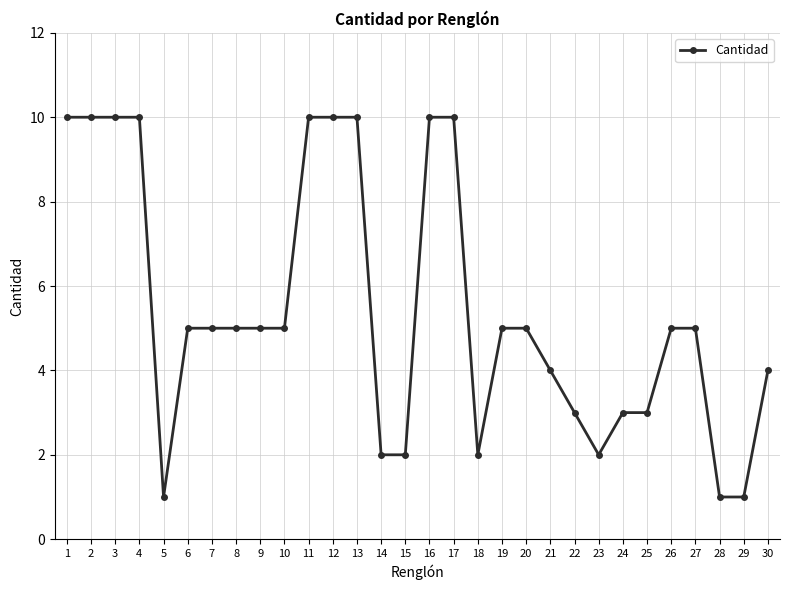

How many lines are shown in the chart?

1